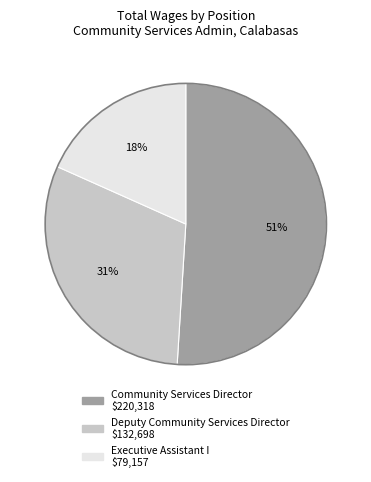

The Community Services Director slice represents 51% of the pie. True or false?

True